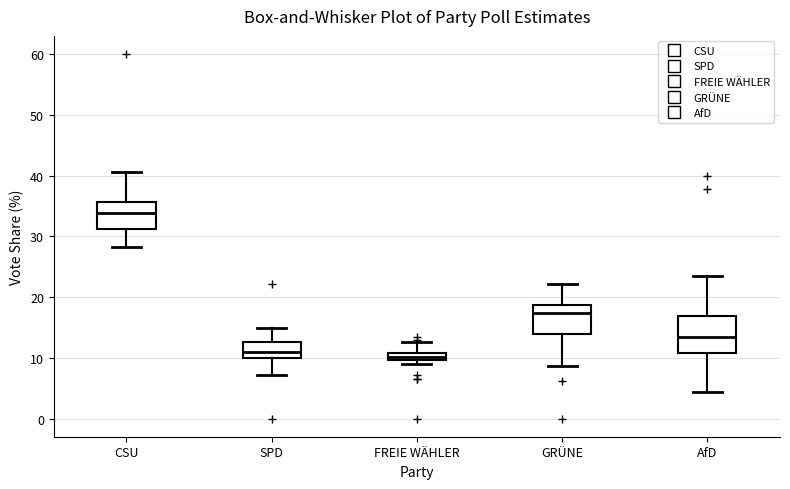

Where does the median line of the box for GRÜNE sit on the y-axis? The values are not printed on the chart, so give them approximately, as read against the axis.

17